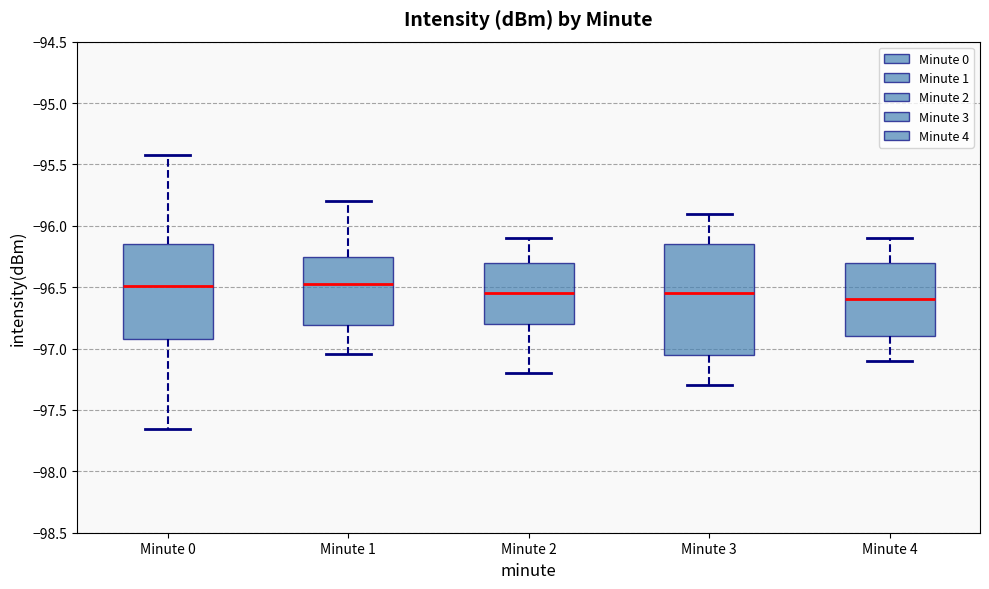

Which box is the tallest, from its lower edge to its upper edge?

Minute 3